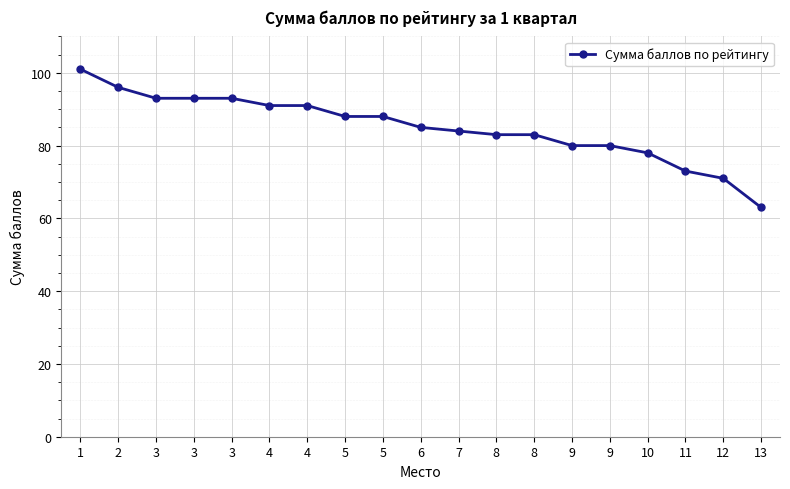

How many values are below 85?

9